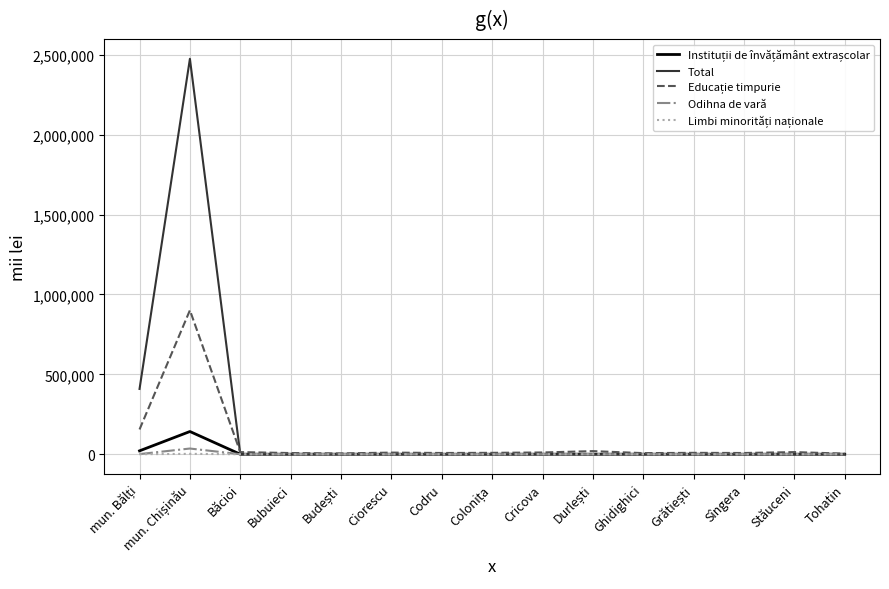

Is it true that Total equals 0.0 at Cricova?

True